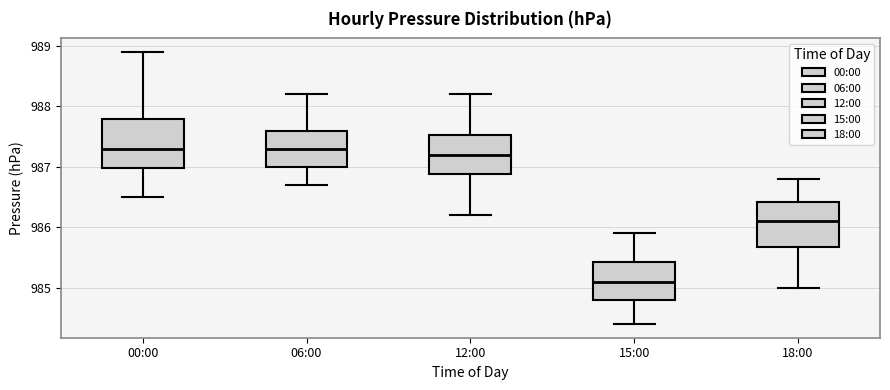

Reading left to right, read every box against the y-axis: the position of its median line, the range the box covers, and the ends of its whiskers. The values are not printed on the chart, so give them approximately, as read against the axis.

00:00: median 987.3, box 987.0 to 987.8, whiskers 986.5 to 988.9
06:00: median 987.3, box 987.0 to 987.6, whiskers 986.7 to 988.2
12:00: median 987.2, box 986.9 to 987.5, whiskers 986.2 to 988.2
15:00: median 985.1, box 984.8 to 985.4, whiskers 984.4 to 985.9
18:00: median 986.1, box 985.7 to 986.4, whiskers 985.0 to 986.8